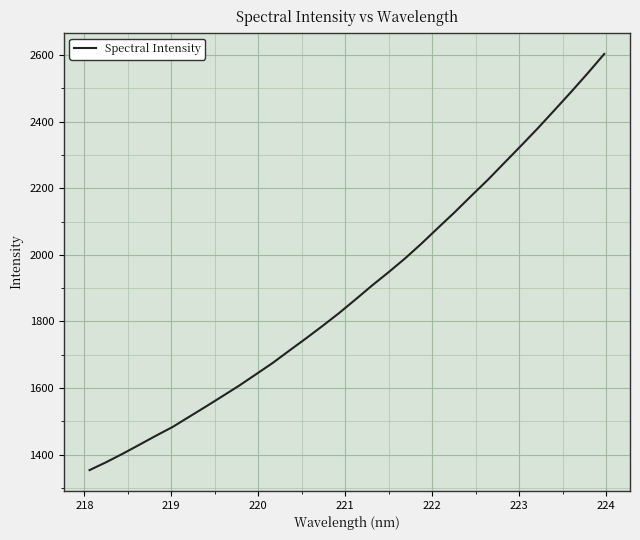

What is the difference between the maximum and minimum values?

1250.0